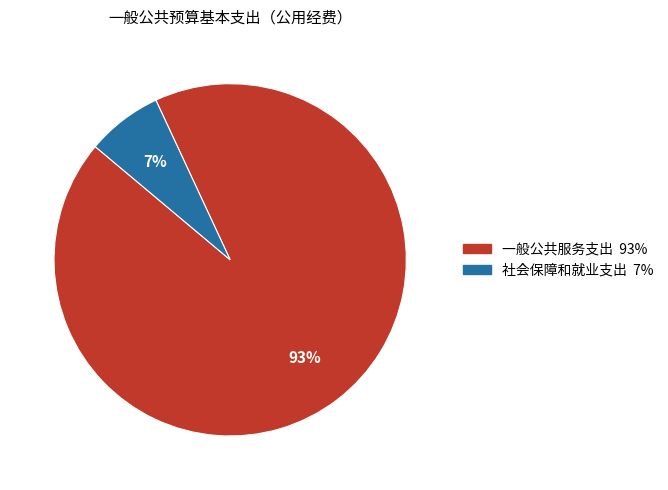

Do 一般公共服务支出 and 社会保障和就业支出 together represent more than half of the pie?

Yes